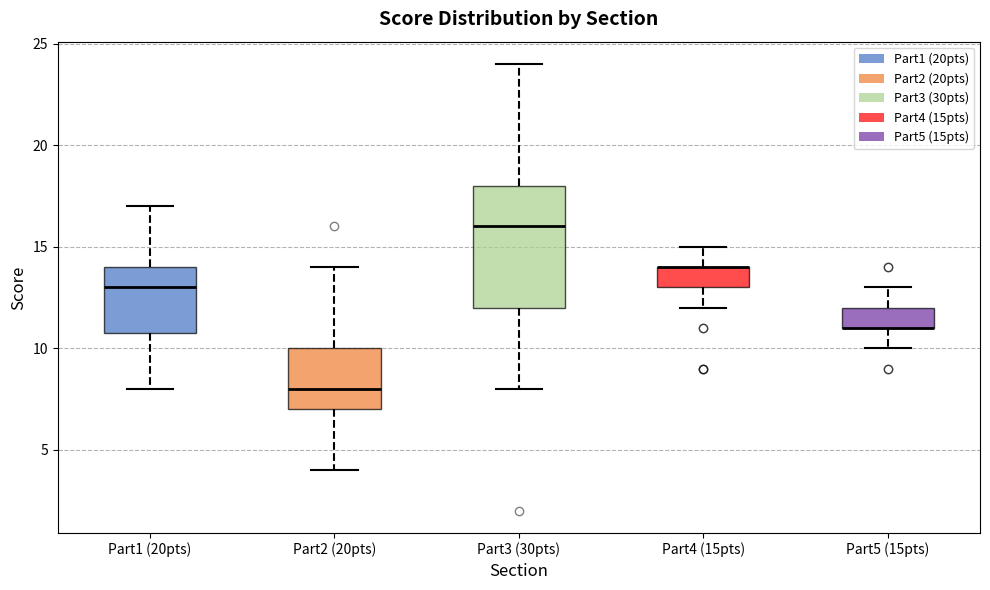

Reading left to right, read every box against the y-axis: the position of its median line, the range the box covers, and the ends of its whiskers. The values are not printed on the chart, so give them approximately, as read against the axis.

Part1 (20pts): median 13, box 11 to 14, whiskers 8 to 17
Part2 (20pts): median 8, box 7 to 10, whiskers 4 to 14
Part3 (30pts): median 16, box 12 to 18, whiskers 8 to 24
Part4 (15pts): median 14 (drawn on the box's upper edge), box 13 to 14, whiskers 12 to 15
Part5 (15pts): median 11 (drawn on the box's lower edge), box 11 to 12, whiskers 10 to 13